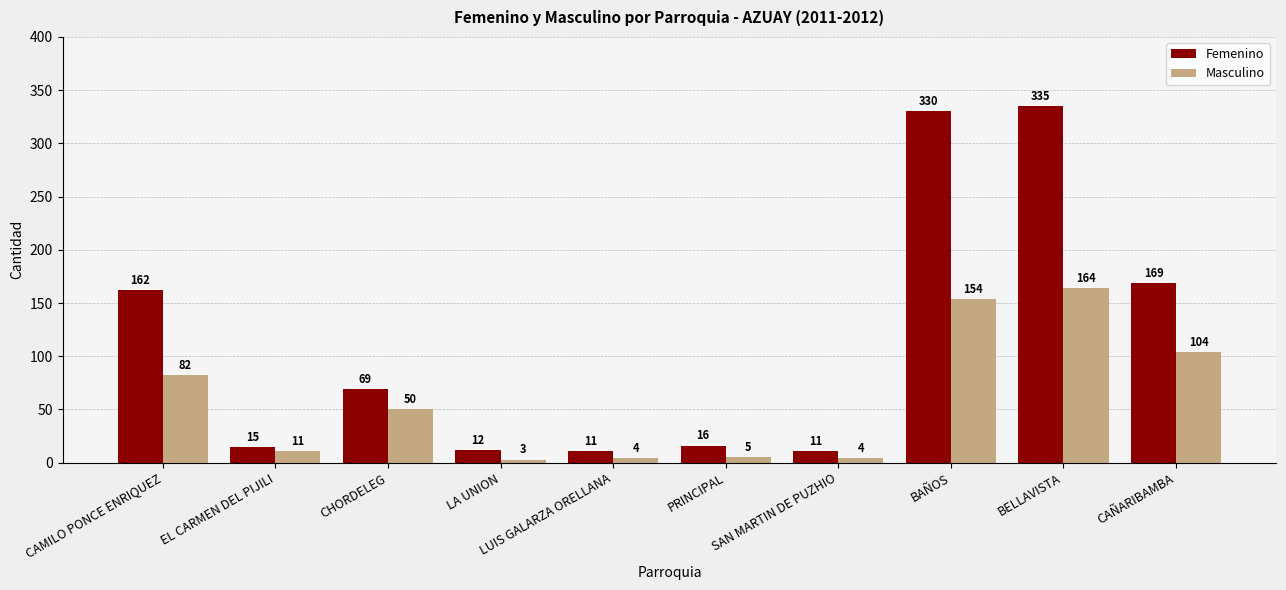

What is the difference between the highest and lowest values at CAMILO PONCE ENRIQUEZ?

80